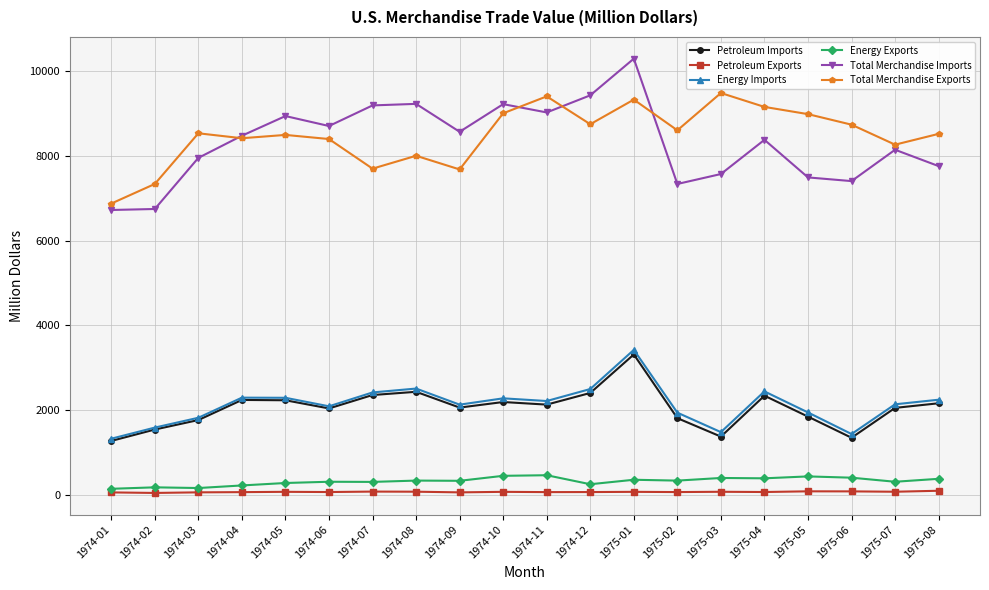

The Total Merchandise Exports series shows 8743.6 at 1974-12. True or false?

True